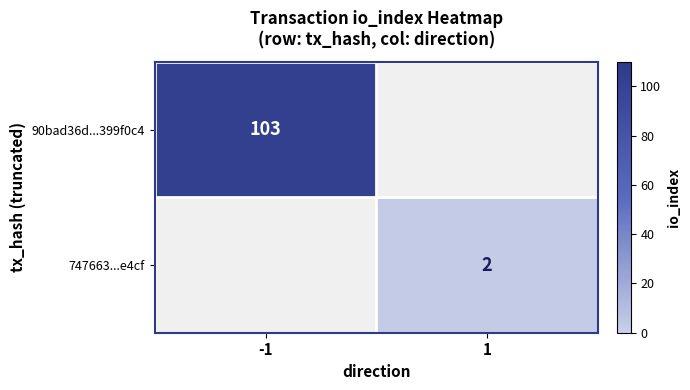

The 90bad36d...399f0c4 series shows 50 at -1. True or false?

False